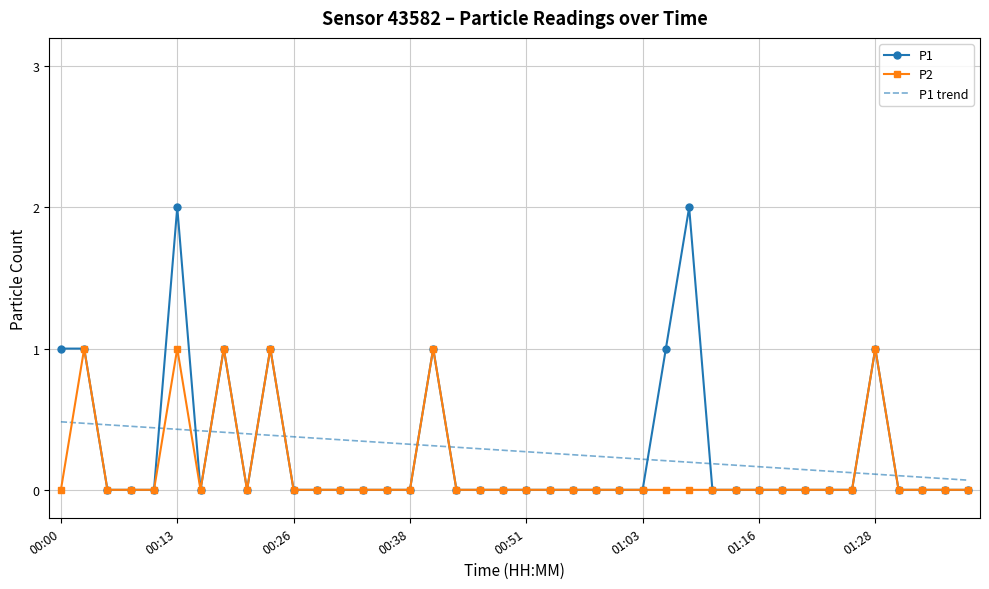

Which series has the largest range (max minus min)?

P1